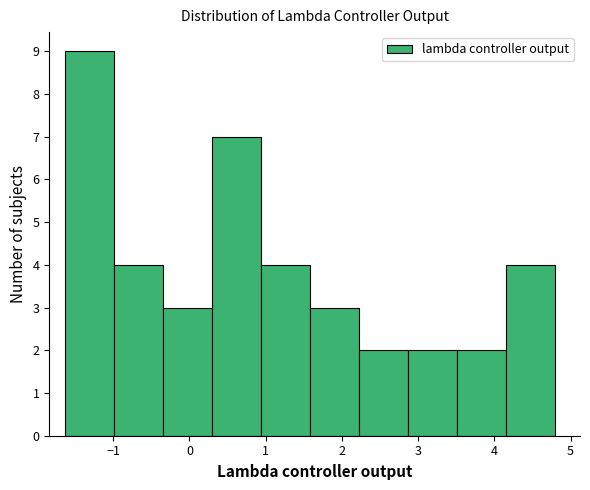

How tall is the bar that spans 2.9 to 3.5 on the x-axis? Neither the bar edges nor the heights are printed on the chart, so give them approximately, as read against the axes.

2